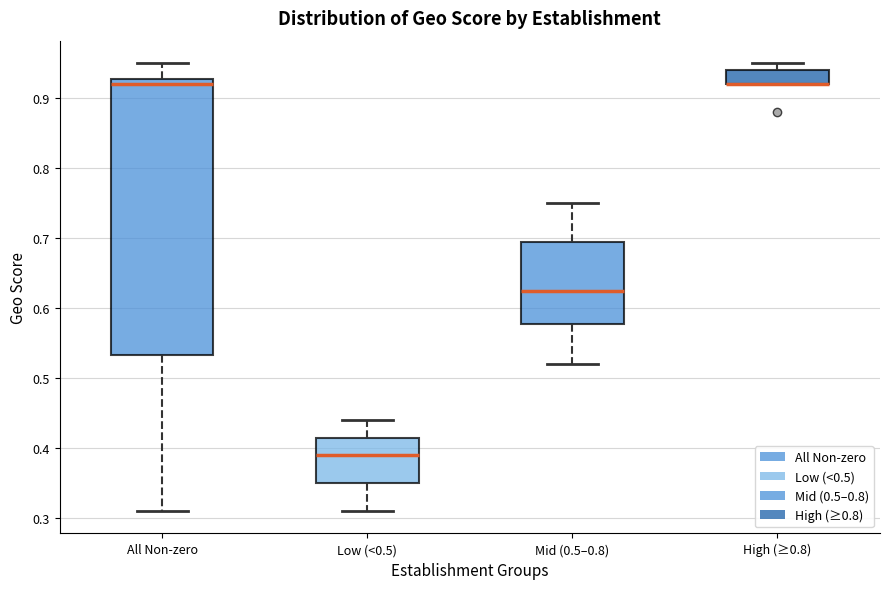

Reading left to right, transcribe this box plot: for each box, give where its median line is, the range the box spans, and where its two whiskers end, as read against the y-axis. The values are not printed on the chart, so give them approximately, as read against the axis.

All Non-zero: median 0.92, box 0.53 to 0.93, whiskers 0.31 to 0.95
Low (<0.5): median 0.39, box 0.35 to 0.42, whiskers 0.31 to 0.44
Mid (0.5–0.8): median 0.63, box 0.58 to 0.70, whiskers 0.52 to 0.75
High (≥0.8): median 0.92 (drawn on the box's lower edge), box 0.92 to 0.94, whiskers 0.92 to 0.95